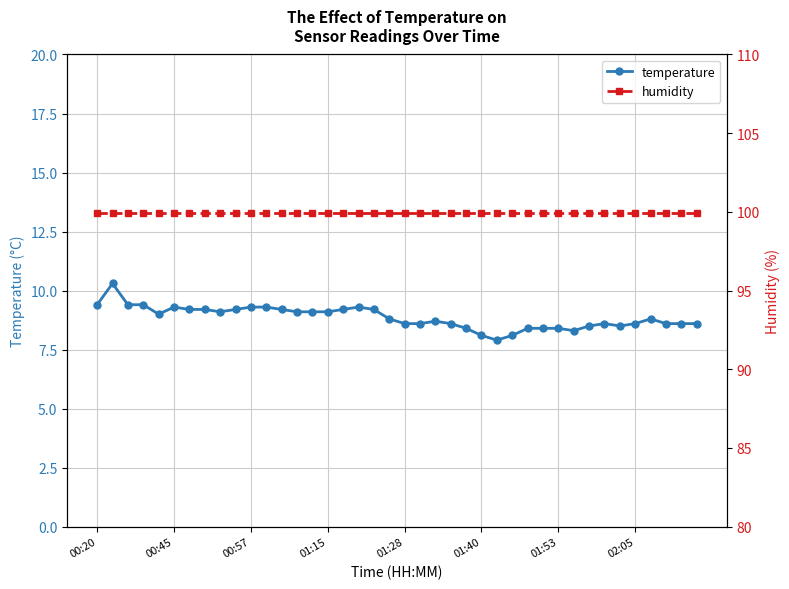

True or false: humidity and temperature intersect in this chart.

False